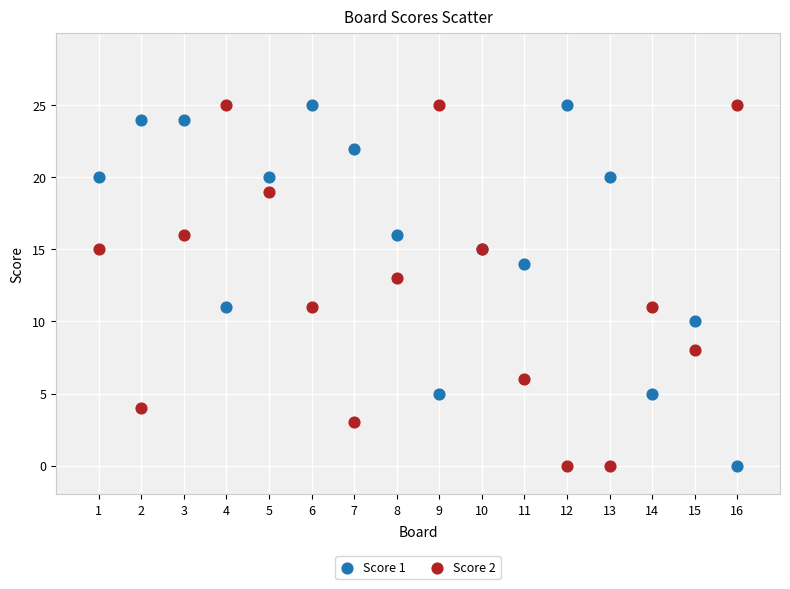

What is the X range (max minus min) for the scatter plot?

15